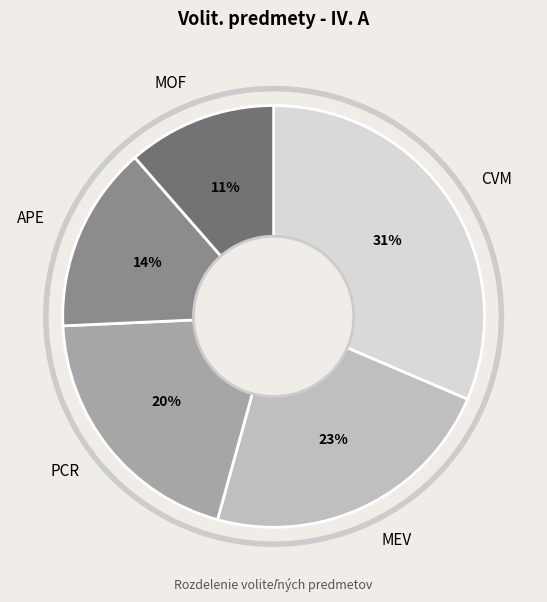

Is there any slice that represents more than half of the pie?

No